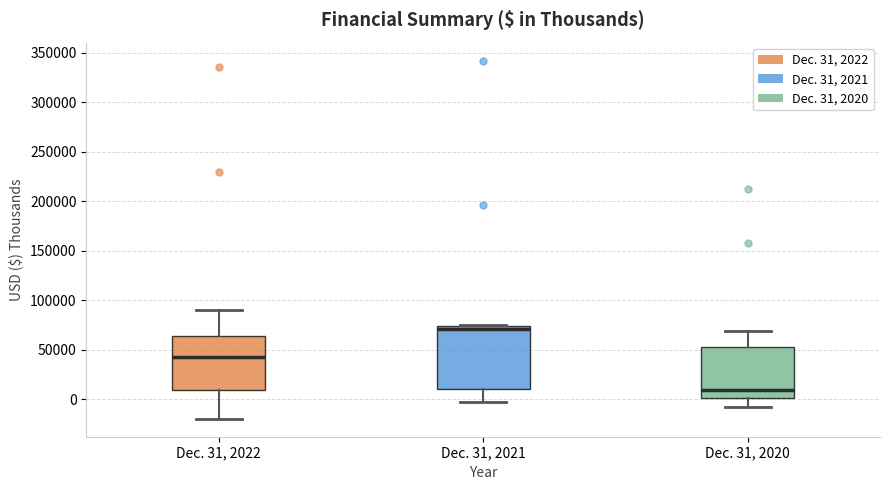

Reading left to right, read every box against the y-axis: the position of its median line, the range the box covers, and the ends of its whiskers. The values are not printed on the chart, so give them approximately, as read against the axis.

Dec. 31, 2022: median 40000, box 10000 to 65000, whiskers -20000 to 90000
Dec. 31, 2021: median 70000, box 10000 to 75000, whiskers -5000 to 75000
Dec. 31, 2020: median 10000, box 0 to 50000, whiskers -5000 to 70000